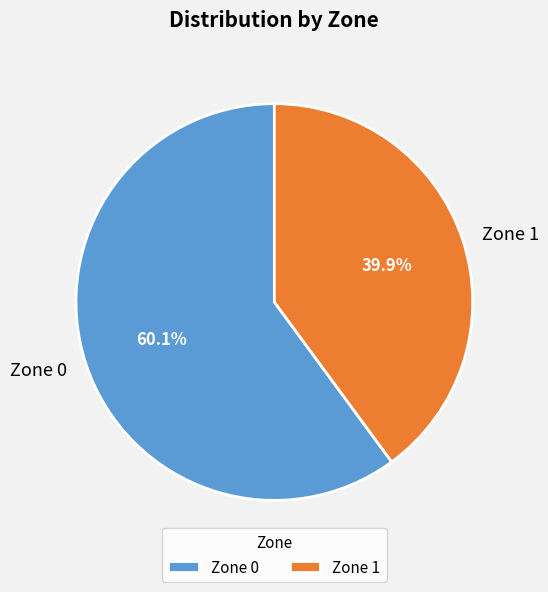

What is the total percentage of Zone 1 and Zone 0?

100.0%